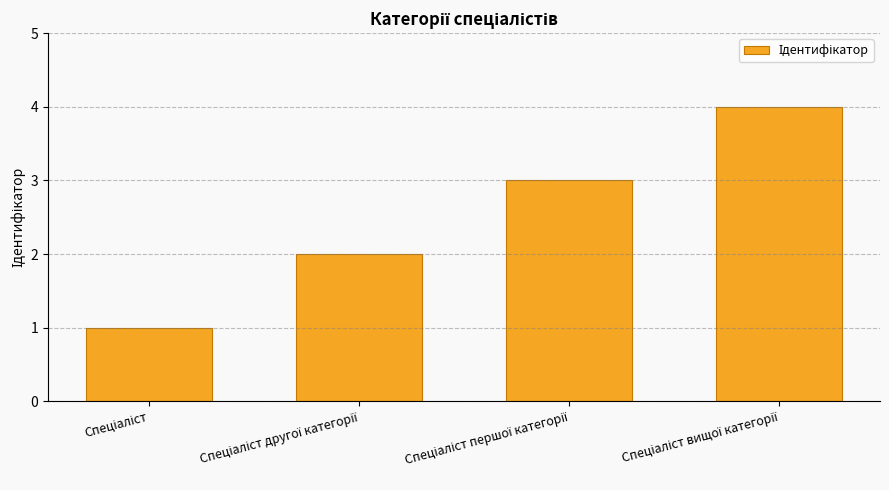

What is the difference between the maximum and minimum values?

3